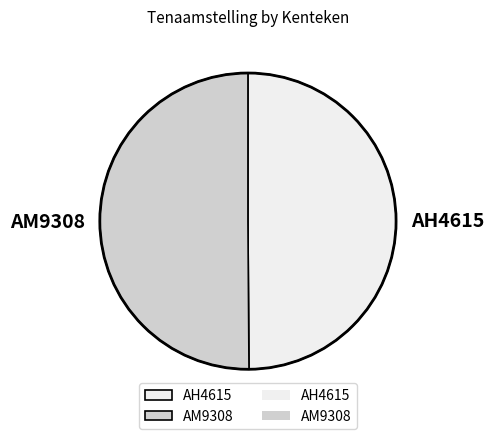

What is the ratio of the value at AH4615 to the value at AM9308?

1.0